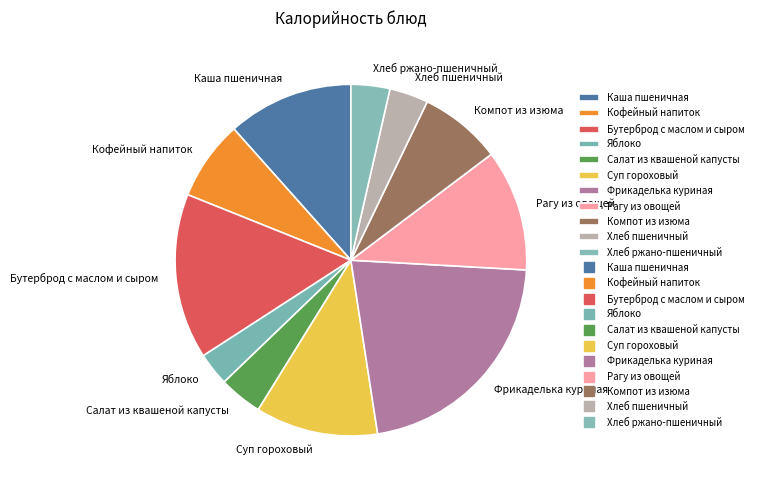

Which category has the smallest portion of the pie?

Яблоко